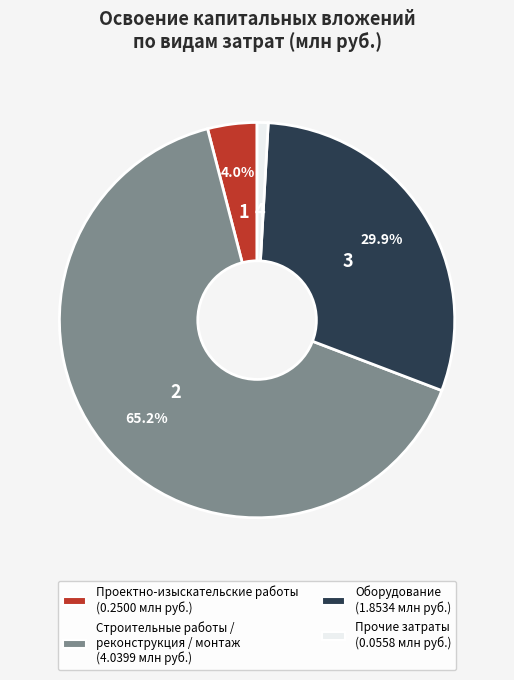

Is there a majority slice in this chart?

Yes